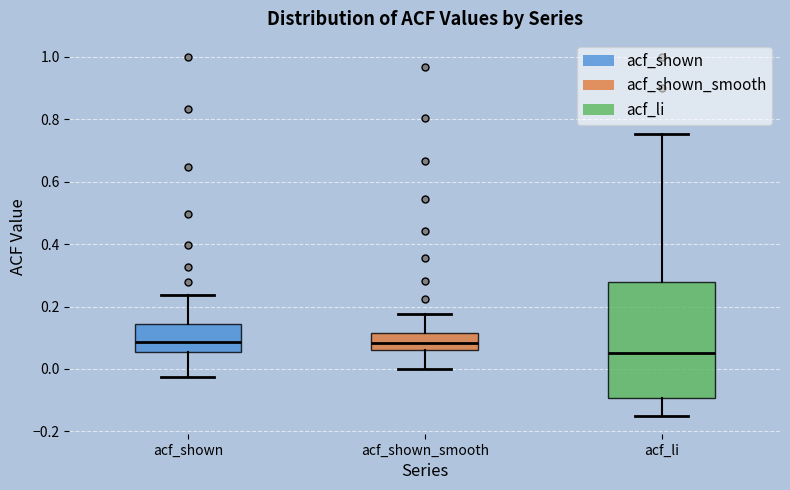

Reading left to right, read every box against the y-axis: the position of its median line, the range the box covers, and the ends of its whiskers. The values are not printed on the chart, so give them approximately, as read against the axis.

acf_shown: median 0.08, box 0.06 to 0.14, whiskers -0.02 to 0.24
acf_shown_smooth: median 0.08, box 0.06 to 0.12, whiskers 0.00 to 0.18
acf_li: median 0.06, box -0.10 to 0.28, whiskers -0.14 to 0.76